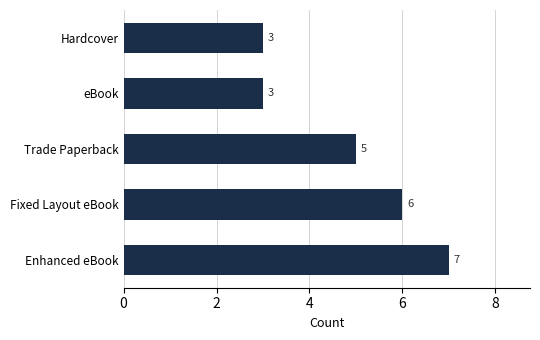

Reading bottom to top, list all the values displayed in this chart.

7	6	5	3	3